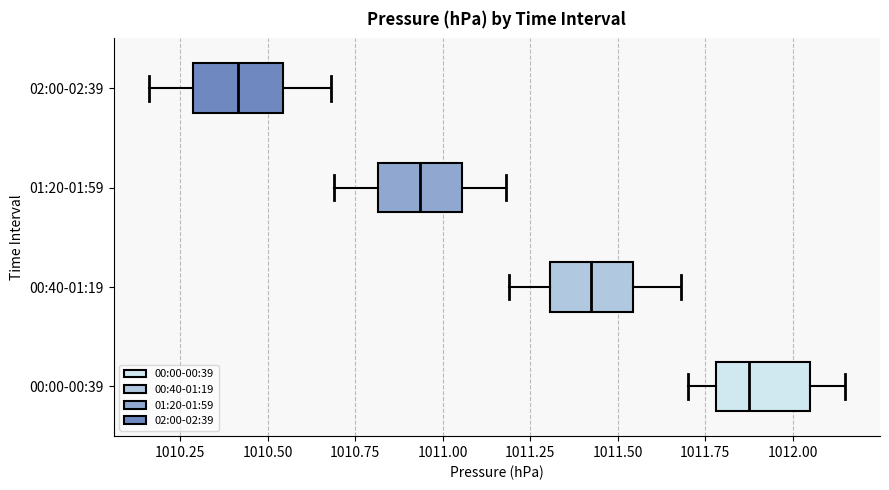

Where does the median line of the box for 02:00-02:39 sit on the x-axis? The values are not printed on the chart, so give them approximately, as read against the axis.

1010.40